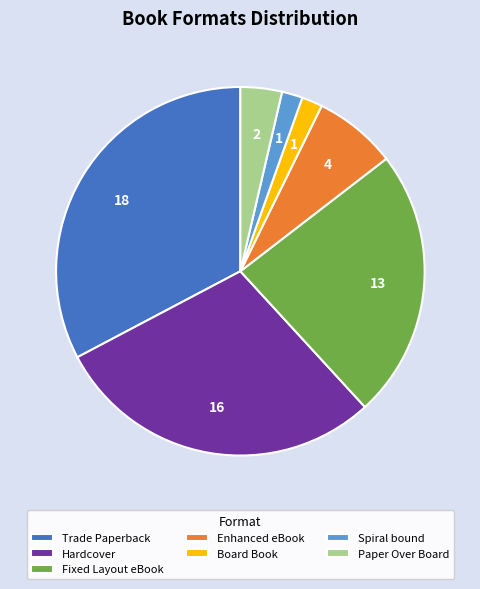

How many slices are in this pie chart?

7